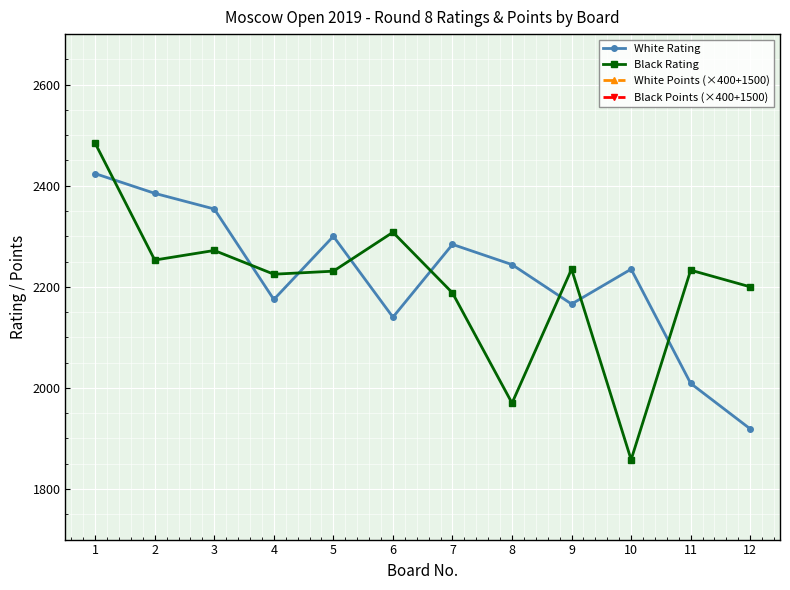

Which category has the highest value across all series?

1